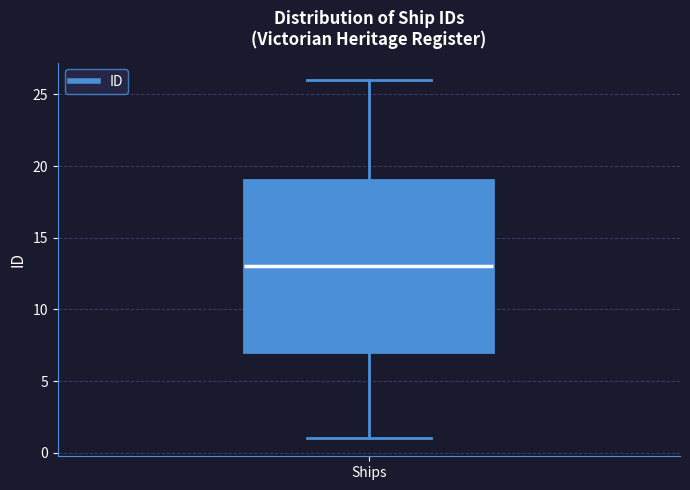

Where does the median line of the box for Ships sit on the y-axis? The values are not printed on the chart, so give them approximately, as read against the axis.

13